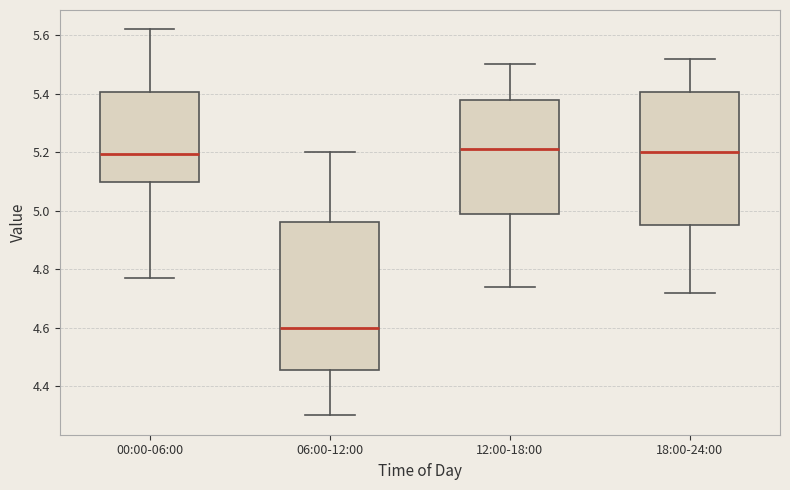

Which box is the tallest, from its lower edge to its upper edge?

06:00-12:00